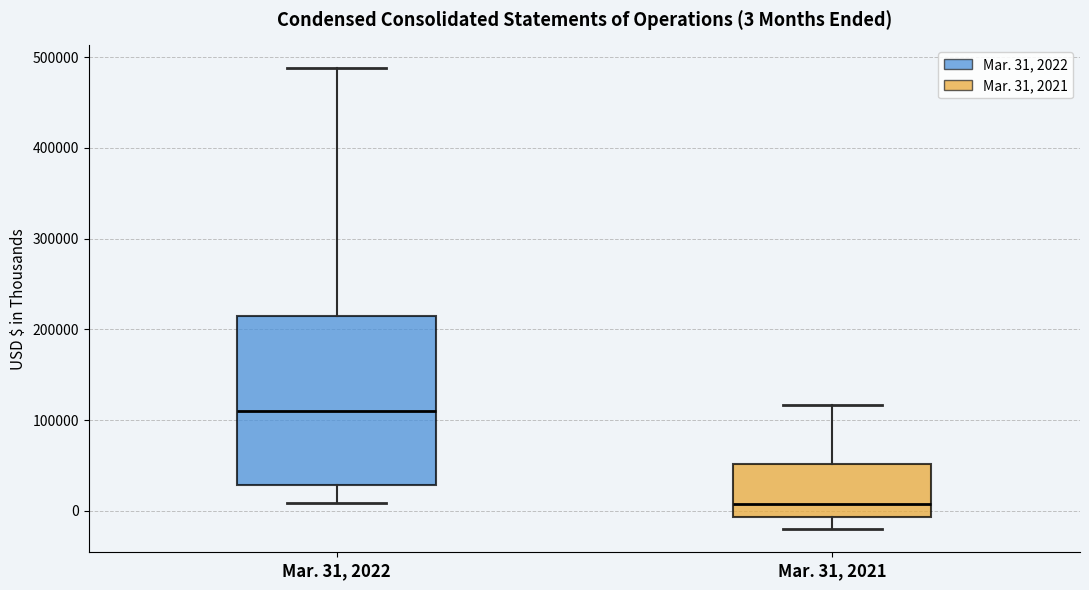

Which box is the tallest, from its lower edge to its upper edge?

Mar. 31, 2022